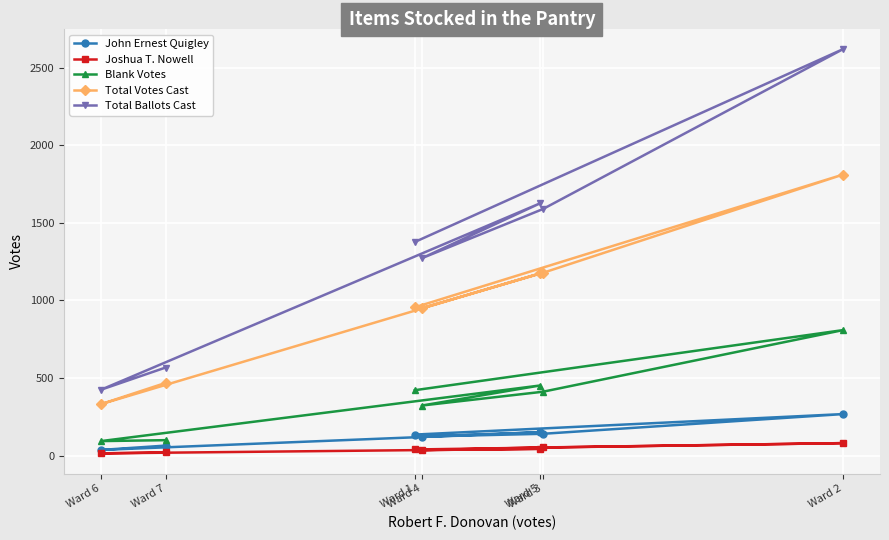

The Total Ballots Cast series shows 289 at Ward 6. True or false?

False